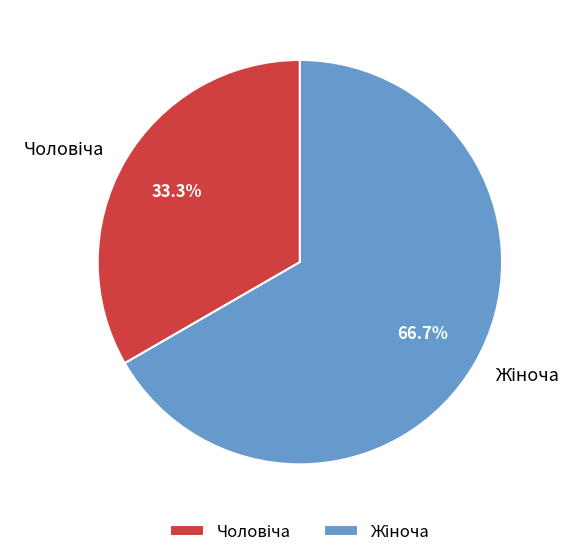

Is there a majority slice in this chart?

Yes